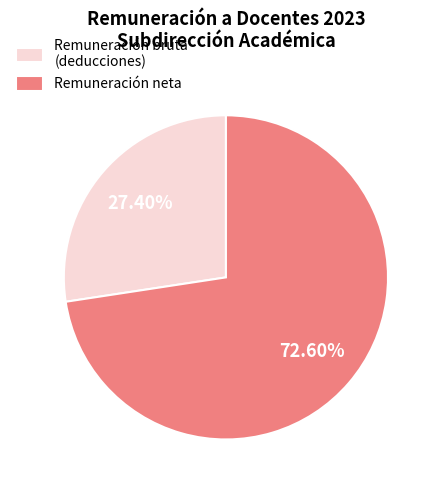

Count the number of slices in the pie.

2